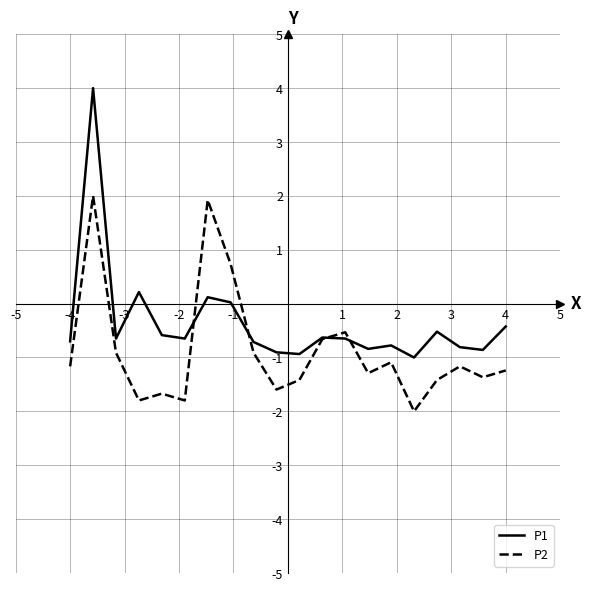

Which series has the largest range (max minus min)?

P1